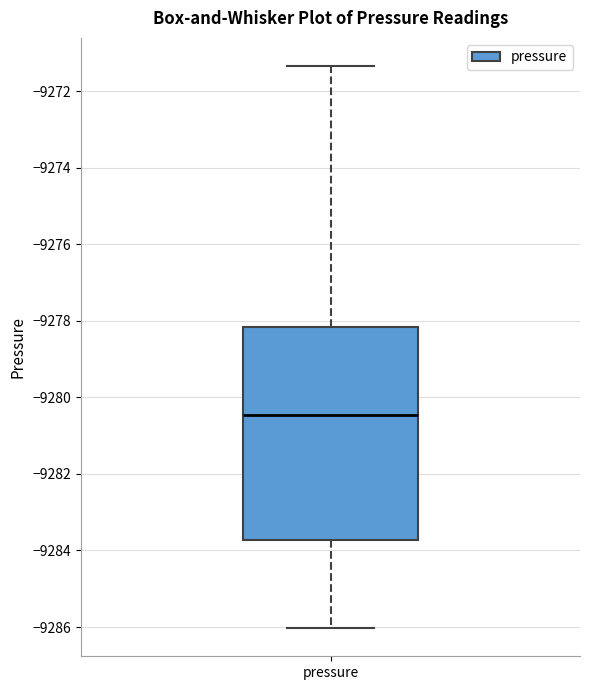

Where does the lower whisker of the box for pressure end on the y-axis? The values are not printed on the chart, so give them approximately, as read against the axis.

-9286.0